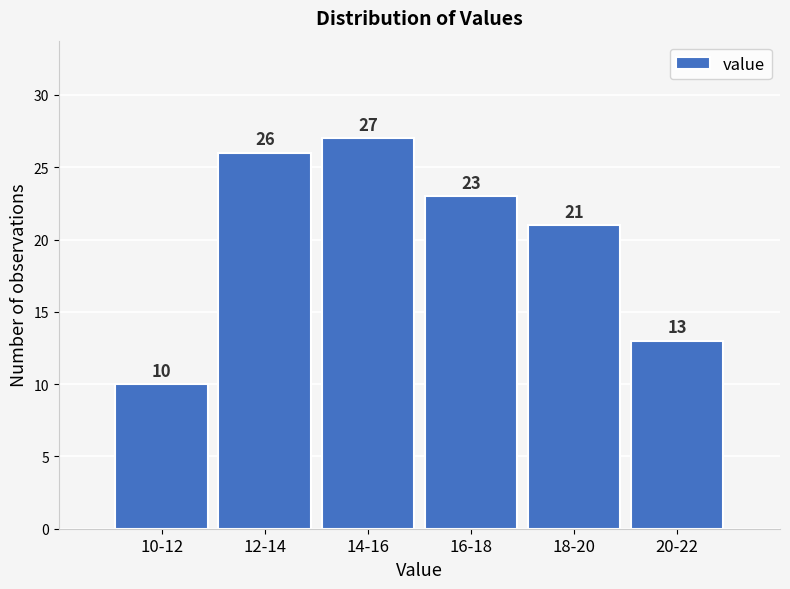

Reading left to right, transcribe all the data shown in this chart.

10	26	27	23	21	13